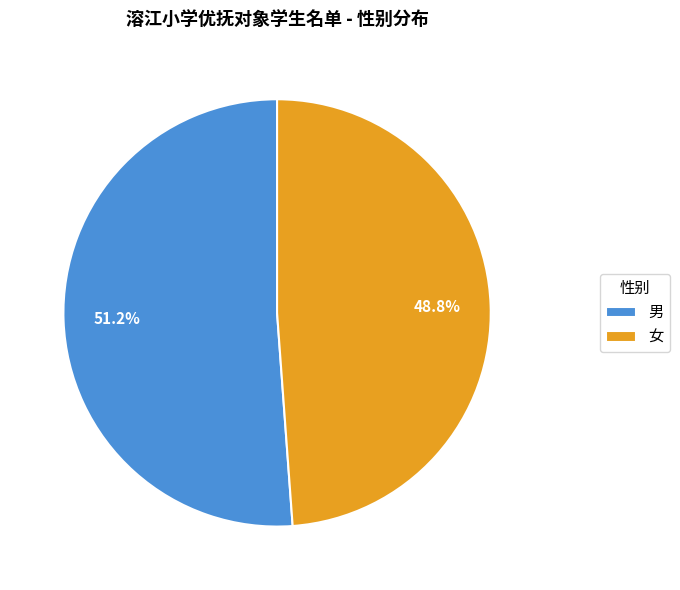

Rank the categories by value from highest to lowest.

男, 女